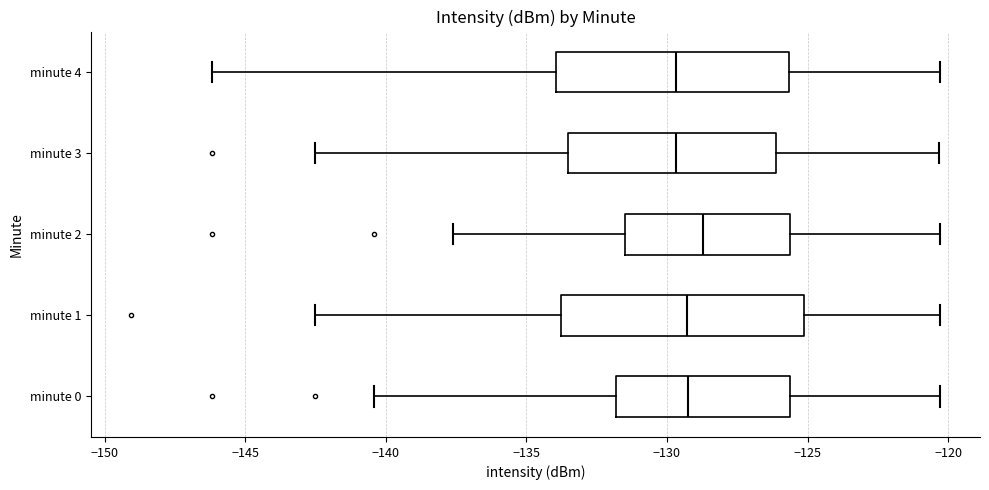

Which box's median line is the furthest to the right?

minute 2